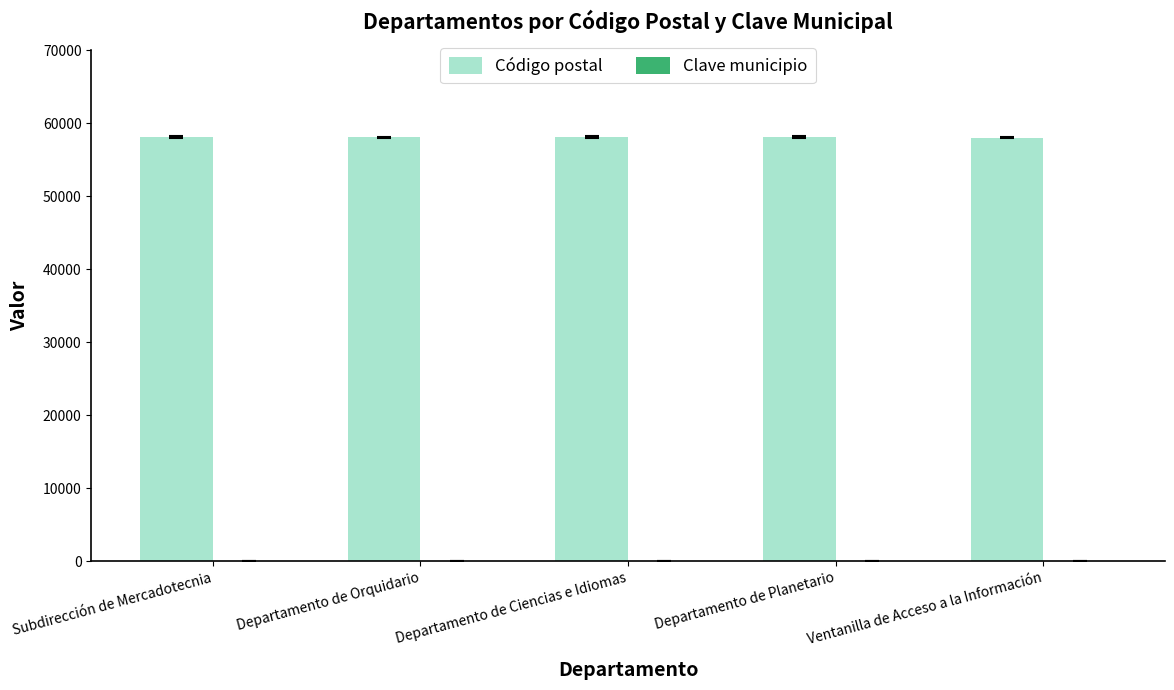

The value of Código postal at Departamento de Orquidario is 83087. True or false?

False